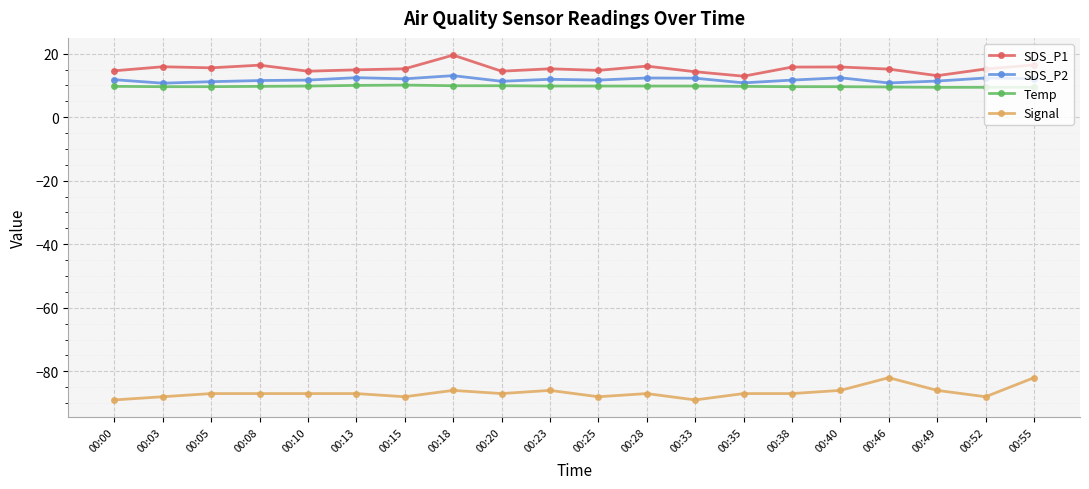

True or false: SDS_P1 and SDS_P2 intersect in this chart.

False